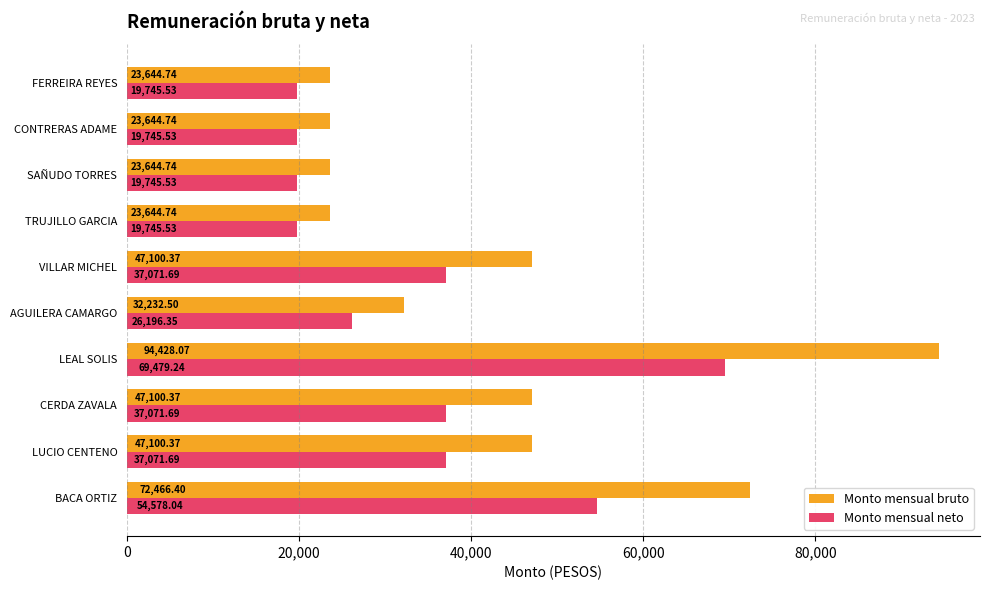

What is the difference between the maximum and minimum values in the Monto mensual neto series?

49733.7